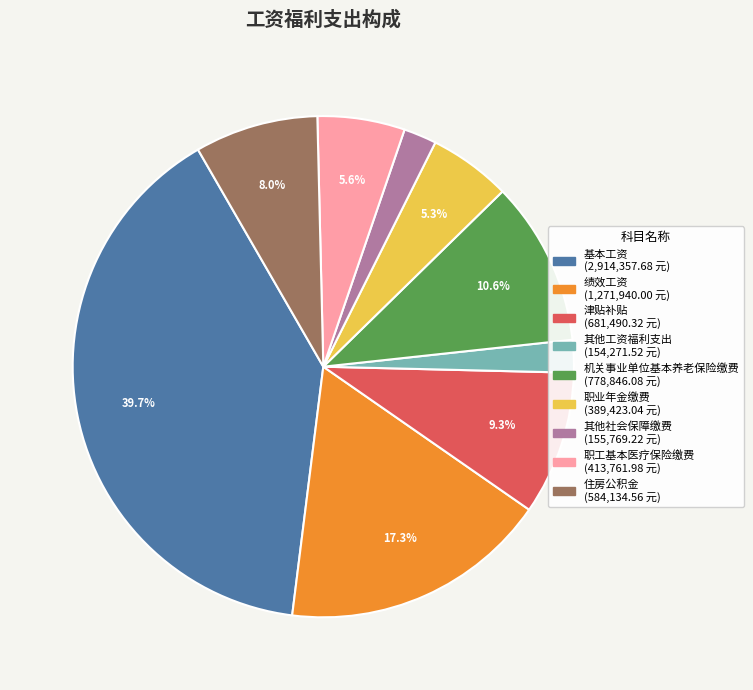

The 绩效工资 slice represents 26% of the pie. True or false?

False